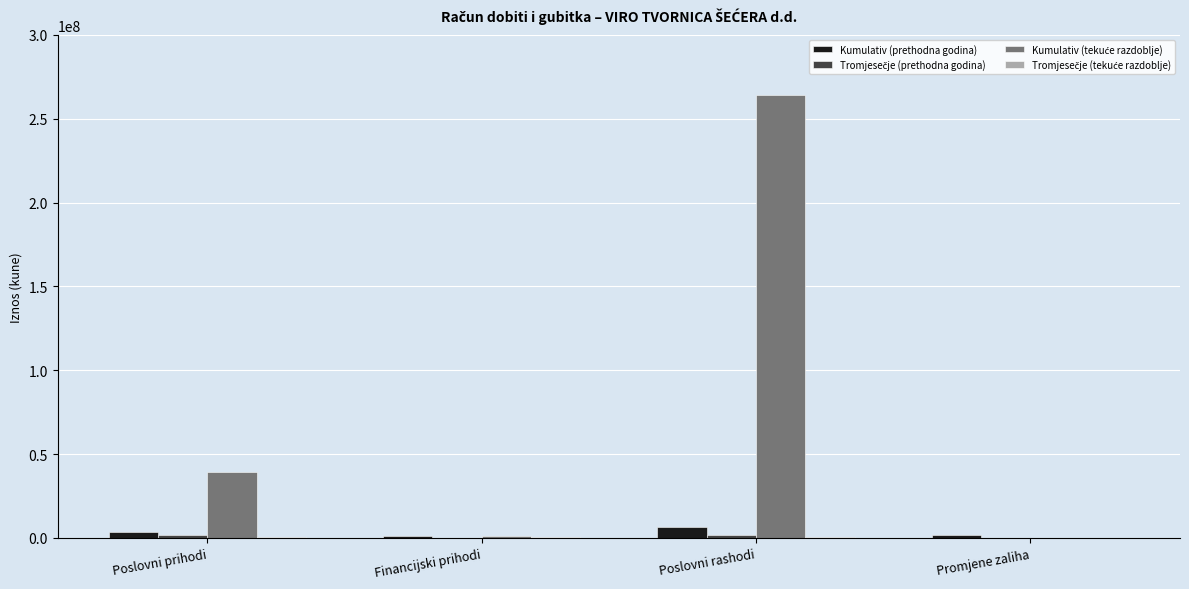

How many distinct data groups are displayed?

4